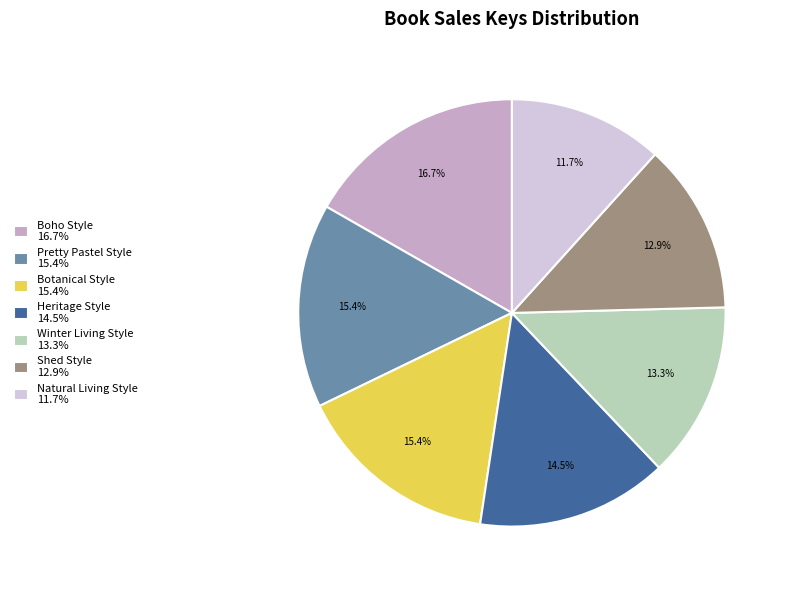

To the nearest percent, what is the difference between the largest and smallest slice percentages?

5%